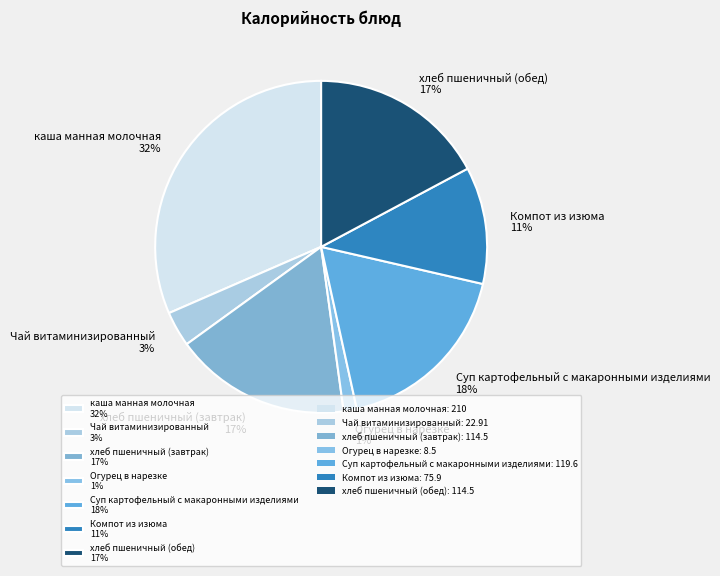

To the nearest percent, what is the combined percentage of хлеб пшеничный (обед) and каша манная молочная?

49%